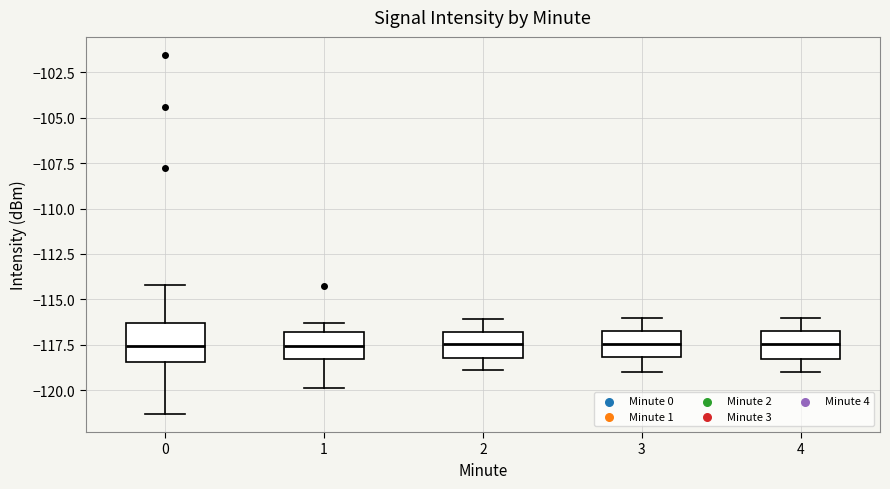

Reading left to right, read every box against the y-axis: the position of its median line, the range the box covers, and the ends of its whiskers. The values are not printed on the chart, so give them approximately, as read against the axis.

0: median -117.5, box -118.5 to -116.5, whiskers -121.5 to -114.0
1: median -117.5, box -118.5 to -117.0, whiskers -120.0 to -116.5
2: median -117.5, box -118.0 to -117.0, whiskers -119.0 to -116.0
3: median -117.5, box -118.0 to -116.5, whiskers -119.0 to -116.0
4: median -117.5, box -118.5 to -116.5, whiskers -119.0 to -116.0